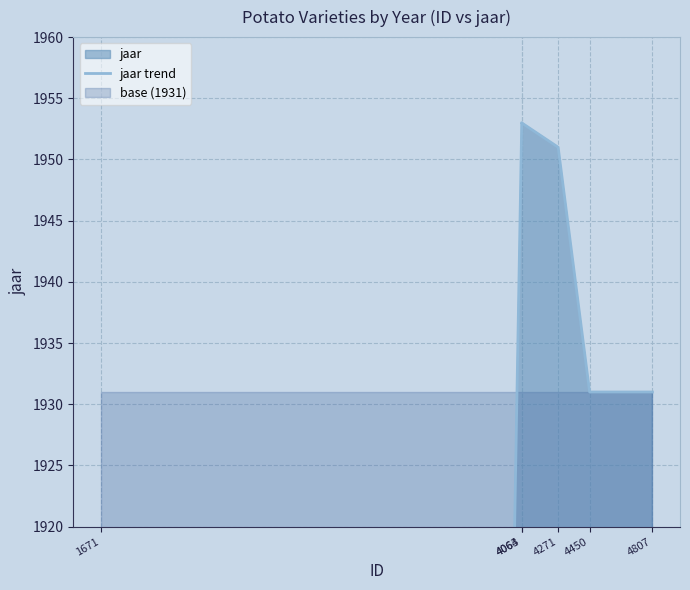

Between 4064 and 4271, which is larger?

4064